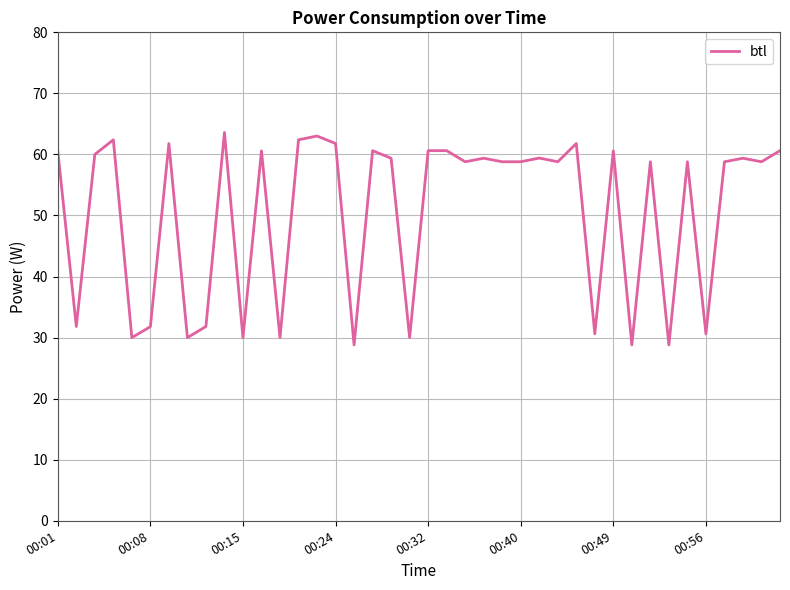

What is the minimum value shown in the chart?

28.8